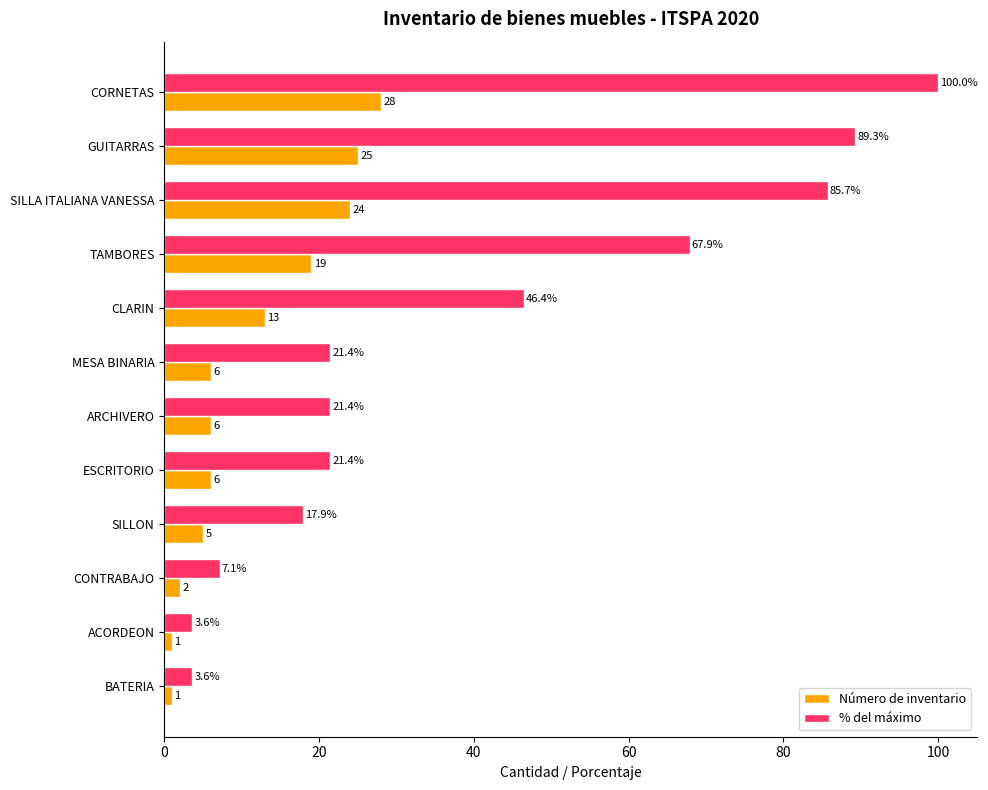

Which series has the largest total across all categories?

% del máximo